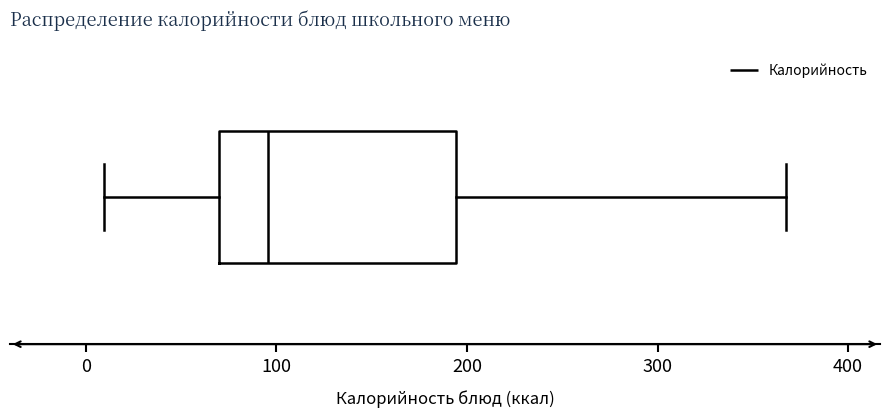

Read this box plot against the x-axis: the position of the median line, the range covered by the box, and the ends of both whiskers. The values are not printed on the chart, so give them approximately, as read against the axis.

median 100, box 70 to 190, whiskers 10 to 370